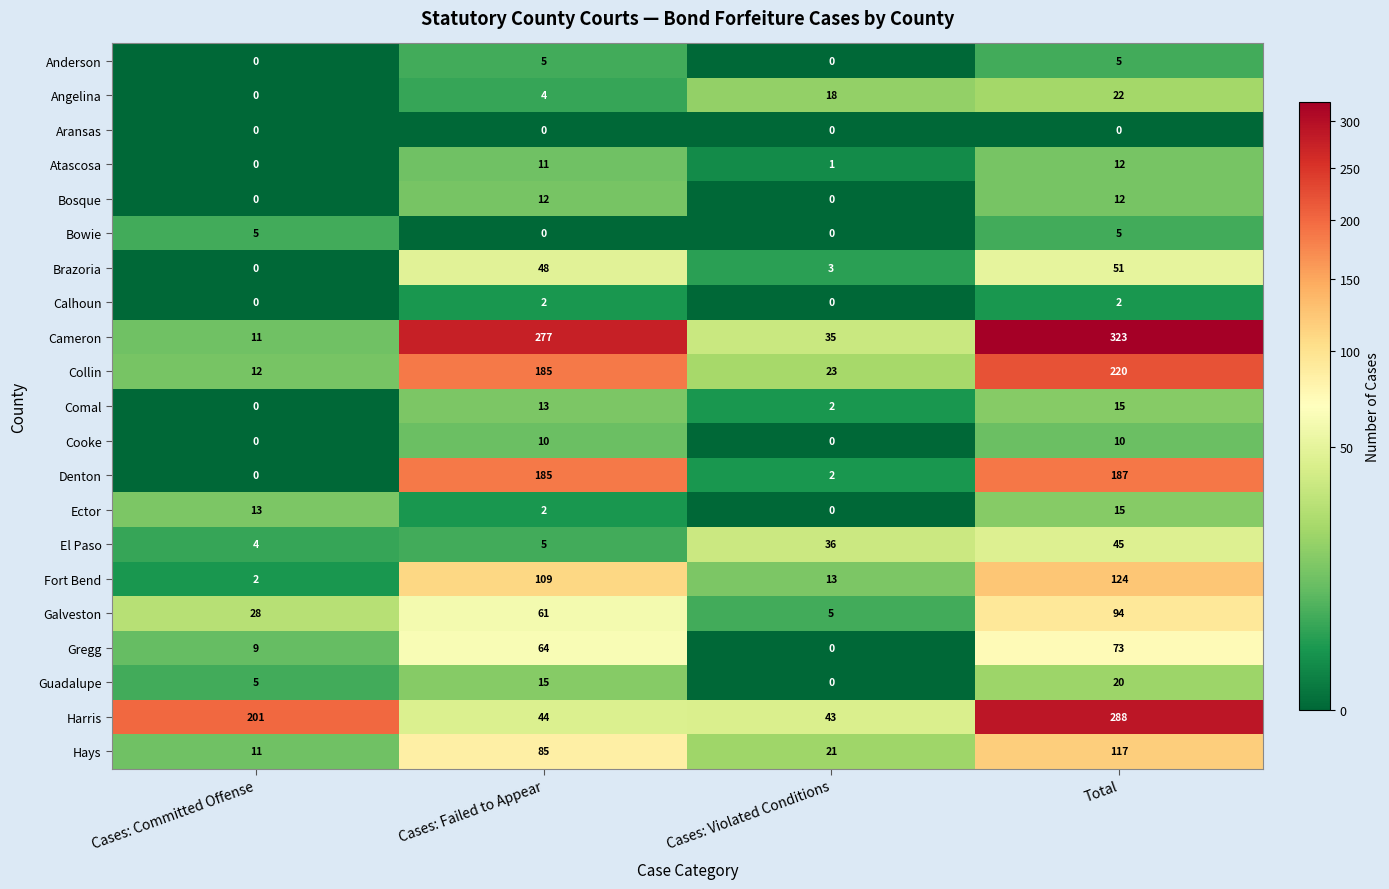

Which label corresponds to the largest value in the chart?

Total